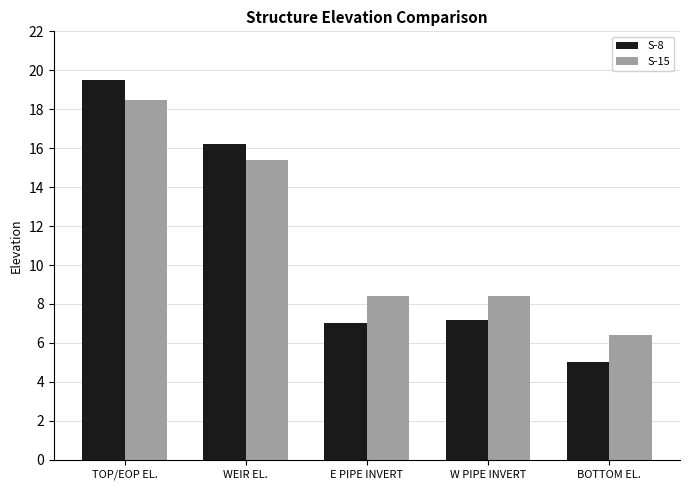

Which series has the largest range (max minus min)?

S-8